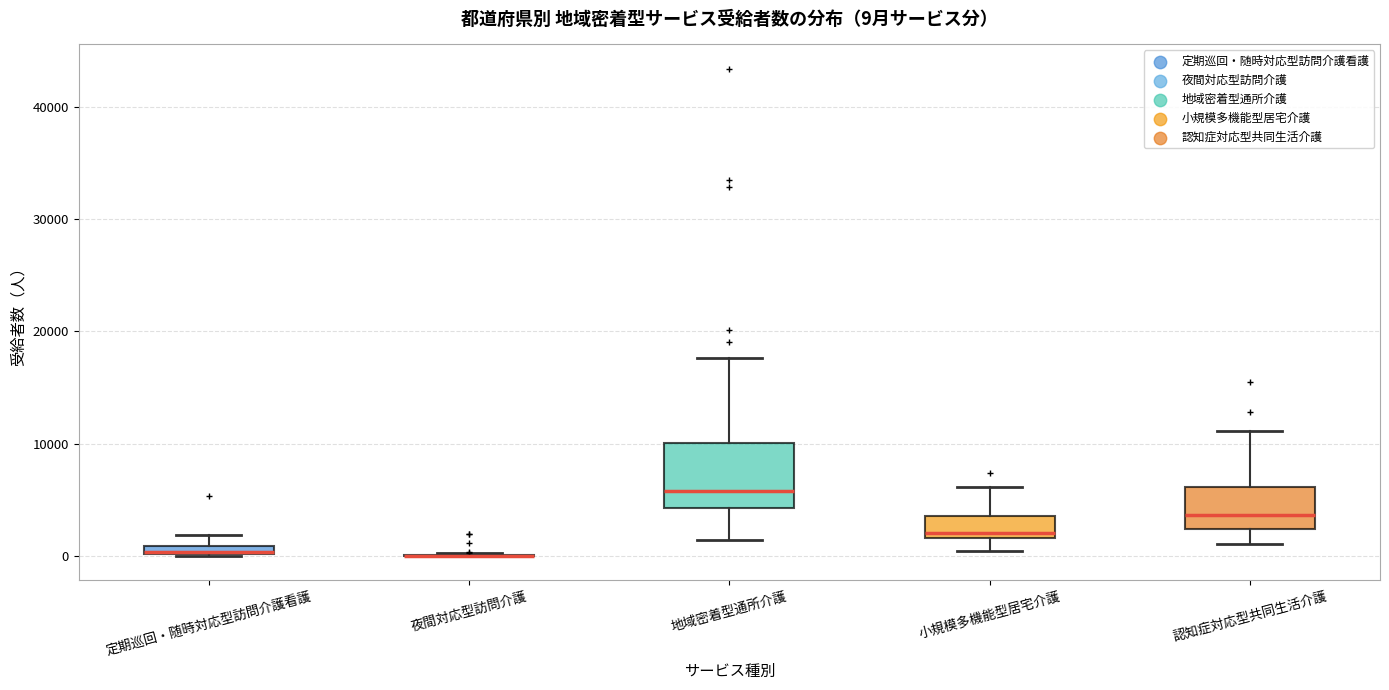

Comparing the boxes themselves (not the whiskers), which one is the tallest?

地域密着型通所介護